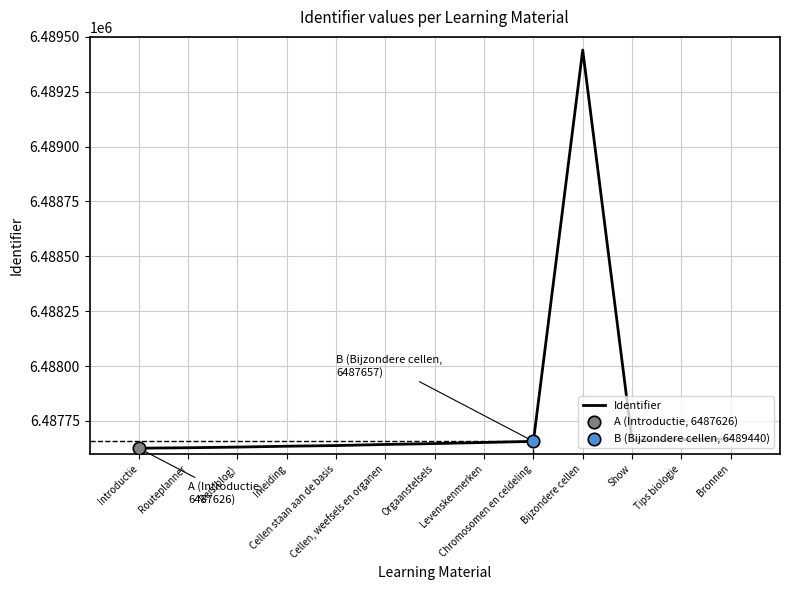

What is the change in value from Reis(blog) to Cellen staan aan de basis?

+7